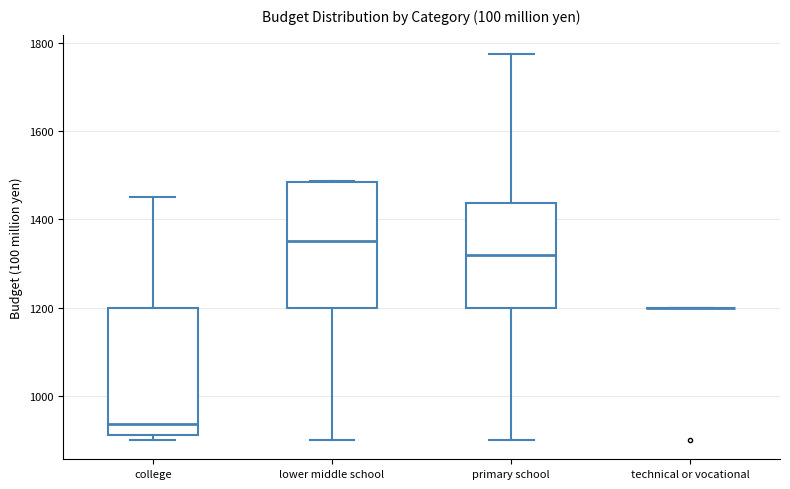

Where does the upper whisker of the box for primary school end on the y-axis? The values are not printed on the chart, so give them approximately, as read against the axis.

1780